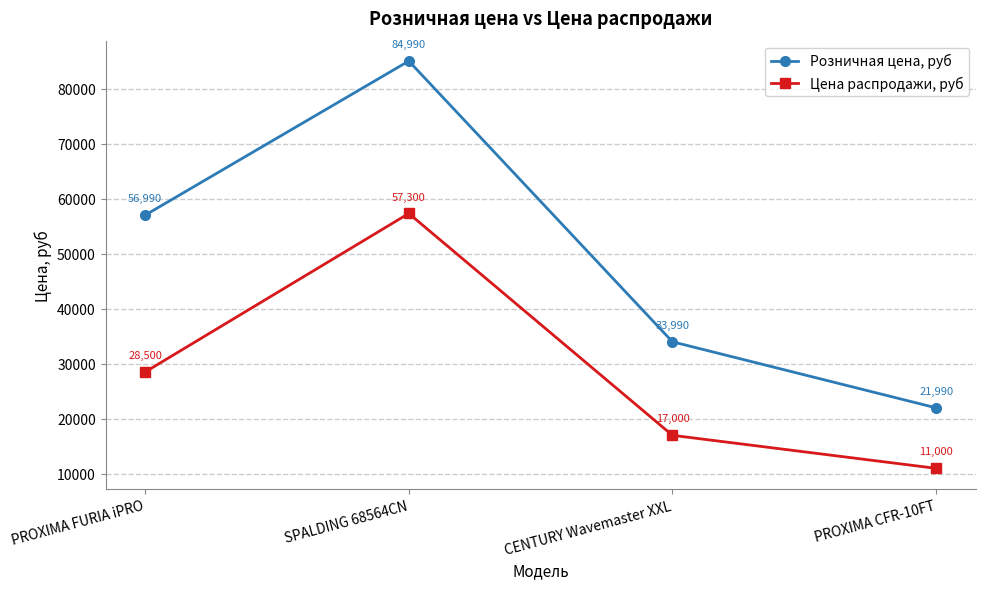

What is the difference between the highest and lowest values at SPALDING 68564CN?

27690